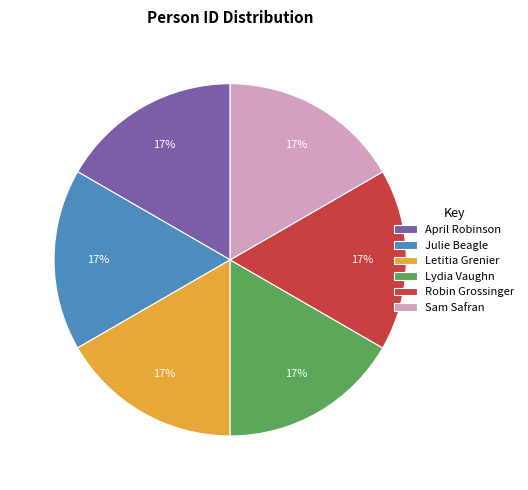

True or false: April Robinson accounts for 17% of the total.

True